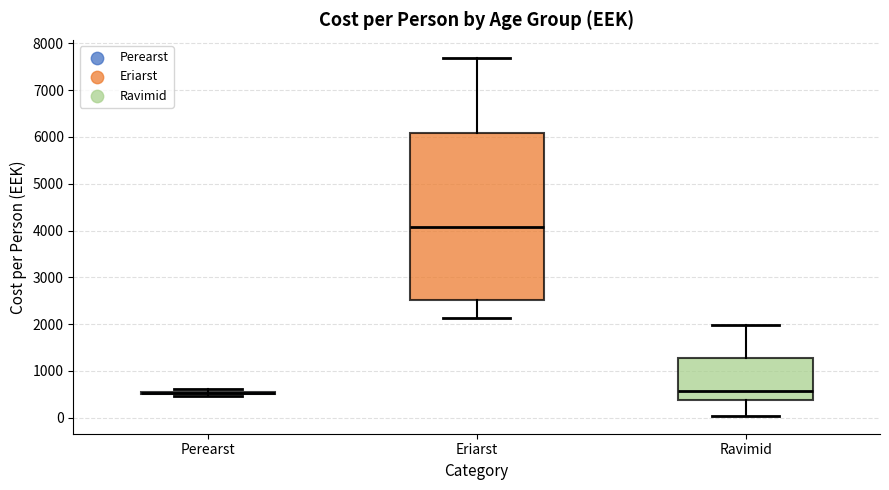

Reading left to right, read every box against the y-axis: the position of its median line, the range the box covers, and the ends of its whiskers. The values are not printed on the chart, so give them approximately, as read against the axis.

Perearst: box collapsed to a line at 500, whiskers 500 to 600
Eriarst: median 4100, box 2500 to 6100, whiskers 2100 to 7700
Ravimid: median 600, box 400 to 1300, whiskers 0 to 2000